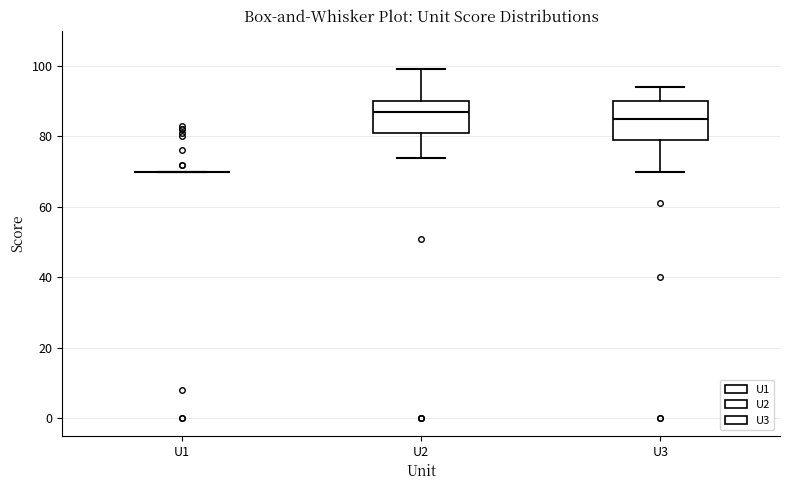

Reading left to right, transcribe this box plot: for each box, give where its median line is, the range the box spans, and where its two whiskers end, as read against the y-axis. The values are not printed on the chart, so give them approximately, as read against the axis.

U1: box collapsed to a line at 70, whiskers 70 to 70
U2: median 88, box 82 to 90, whiskers 74 to 100
U3: median 86, box 80 to 90, whiskers 70 to 94